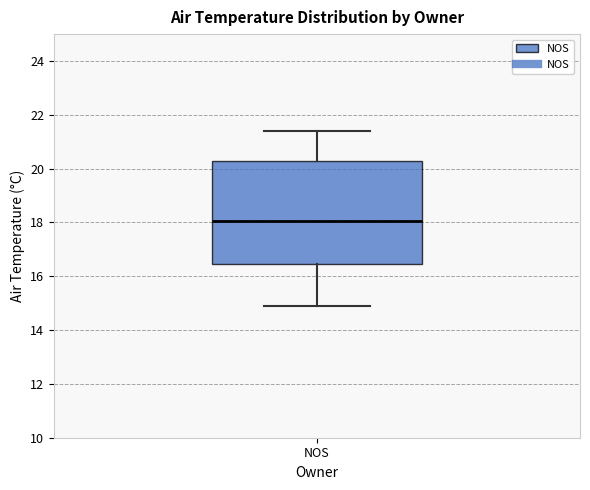

Transcribe this box plot: give where the median line is, the range the box spans, and where the two whiskers end, as read against the y-axis. The values are not printed on the chart, so give them approximately, as read against the axis.

median 18.0, box 16.4 to 20.4, whiskers 15.0 to 21.4